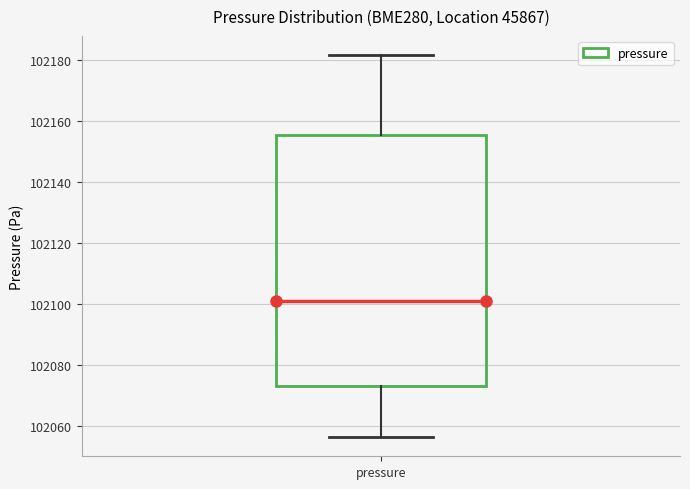

Where is the lower edge of the box for pressure on the y-axis? The values are not printed on the chart, so give them approximately, as read against the axis.

102074